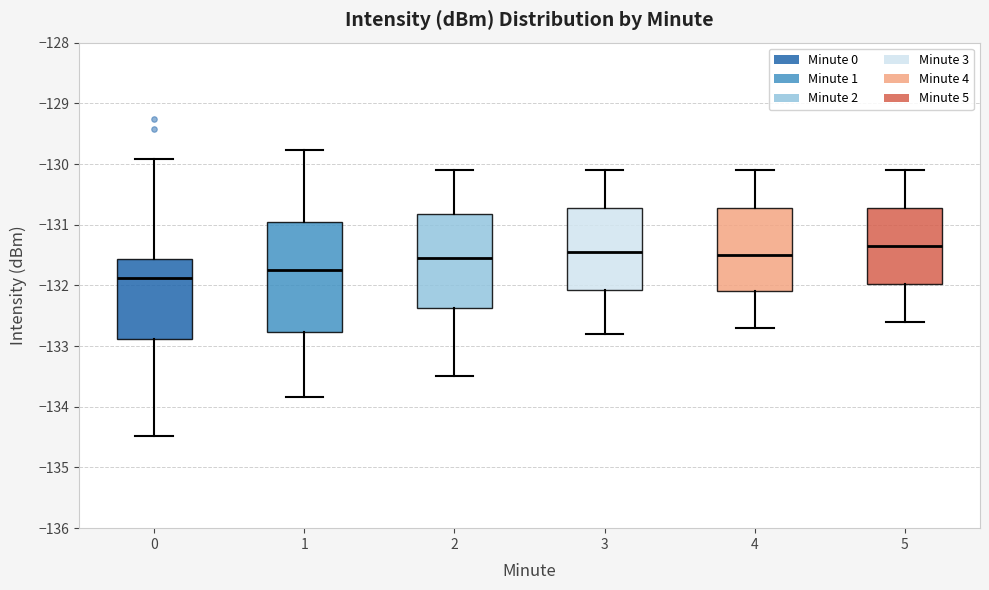

Where does the lower whisker of the box at x = 2 end on the y-axis? The values are not printed on the chart, so give them approximately, as read against the axis.

-133.5